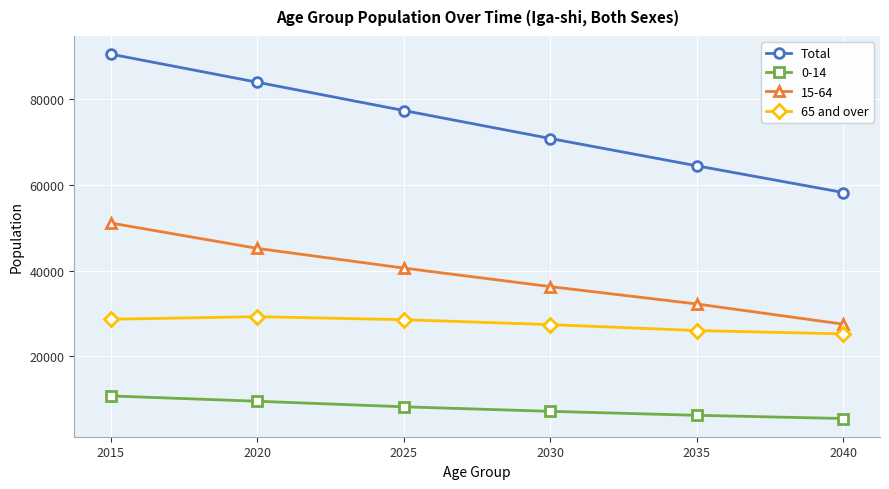

What is the value of the 65 and over point at the 3rd from the left?

28569